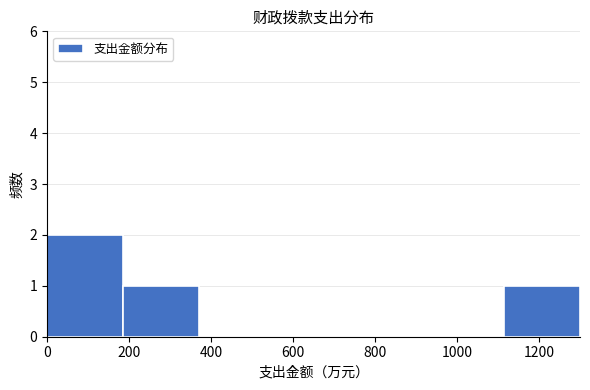

Reading left to right, list every bar in this chart as the range it spans on the x-axis followed by its height. Neither the bar edges nor the heights are printed on the chart, so give them approximately, as read against the axes.

0 to 180: 2
180 to 380: 1
380 to 560: 0
560 to 740: 0
740 to 920: 0
920 to 1120: 0
1120 to 1300: 1